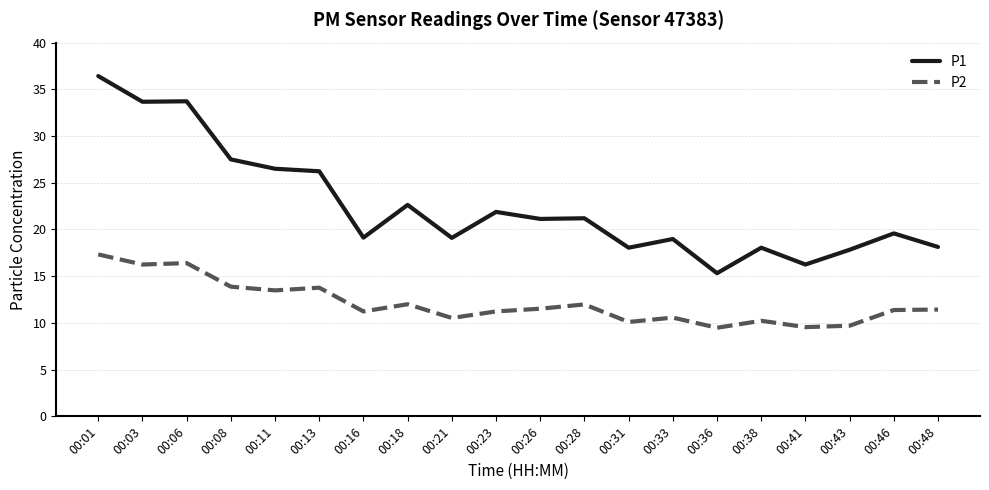

The P1 series shows 19.1 at 00:21. True or false?

True